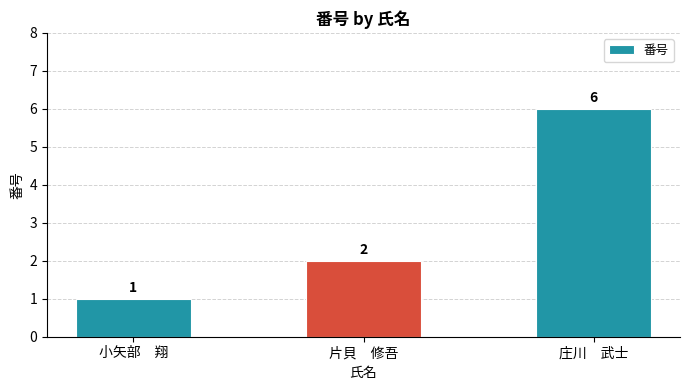

List the labels in order of value, smallest first.

小矢部　翔, 片貝　修吾, 庄川　武士